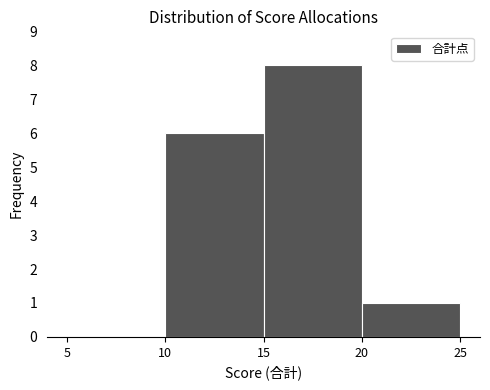

Reading left to right, transcribe this chart: for each bar, give the range it covers on the x-axis and its height. The values are not printed on the chart, so give them approximately, as read against the axis.

5 to 10: 0
10 to 15: 6
15 to 20: 8
20 to 25: 1